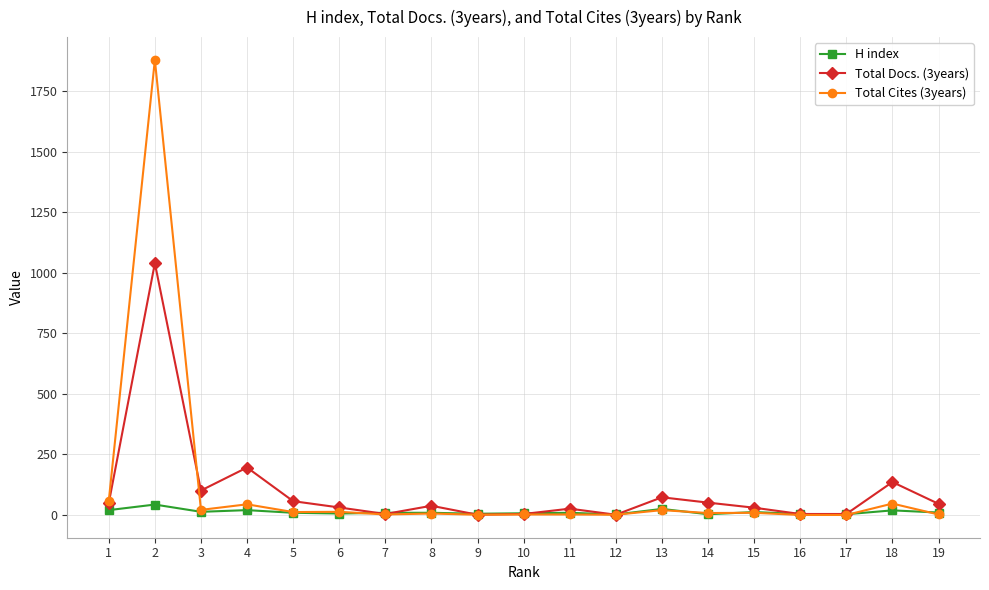

Rank the series by their maximum value, from lowest to highest.

H index, Total Docs. (3years), Total Cites (3years)